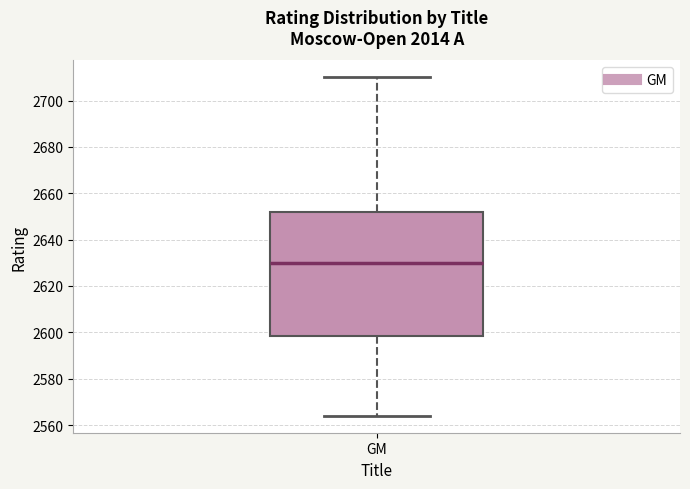

Transcribe this box plot: give where the median line is, the range the box spans, and where the two whiskers end, as read against the y-axis. The values are not printed on the chart, so give them approximately, as read against the axis.

median 2630, box 2598 to 2652, whiskers 2564 to 2710